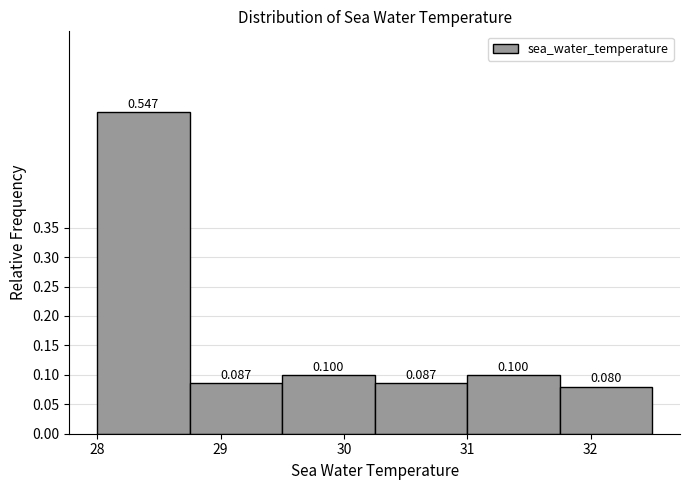

Reading left to right, transcribe this chart: for each bar, give the range it covers on the x-axis and its height. The bar edges are not printed on the chart, so give them approximately, as read against the axis.

28.00 to 28.75: 0.547
28.75 to 29.50: 0.087
29.50 to 30.25: 0.100
30.25 to 31.00: 0.087
31.00 to 31.75: 0.100
31.75 to 32.50: 0.080